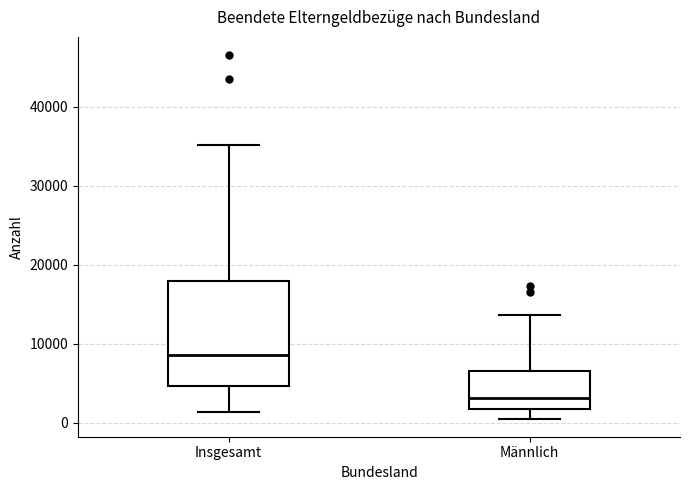

Reading left to right, read every box against the y-axis: the position of its median line, the range the box covers, and the ends of its whiskers. The values are not printed on the chart, so give them approximately, as read against the axis.

Insgesamt: median 9000, box 5000 to 18000, whiskers 1000 to 35000
Männlich: median 3000, box 2000 to 7000, whiskers 1000 to 14000